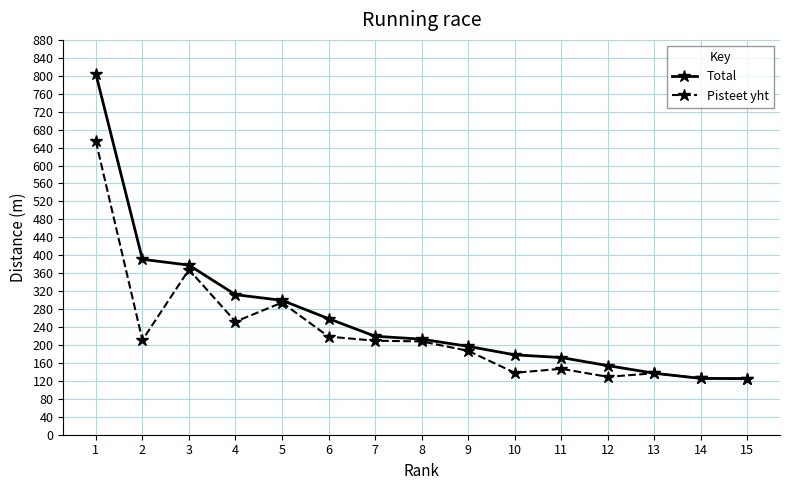

What is the difference between the maximum and second lowest values in the Pisteet yht series?

528.5